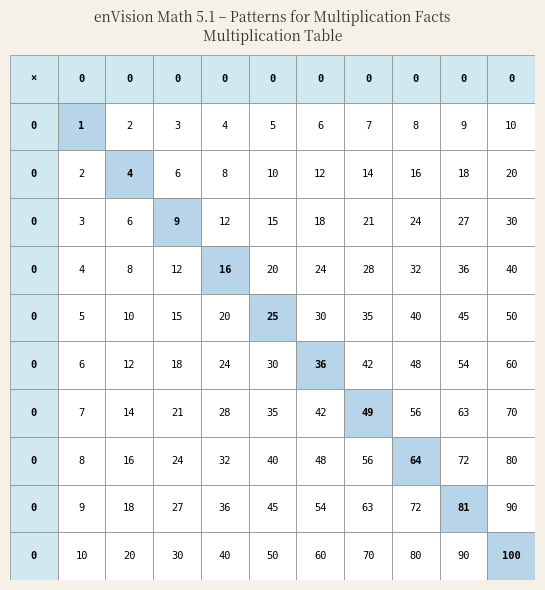

The value of 5 at 8 is 70. True or false?

False